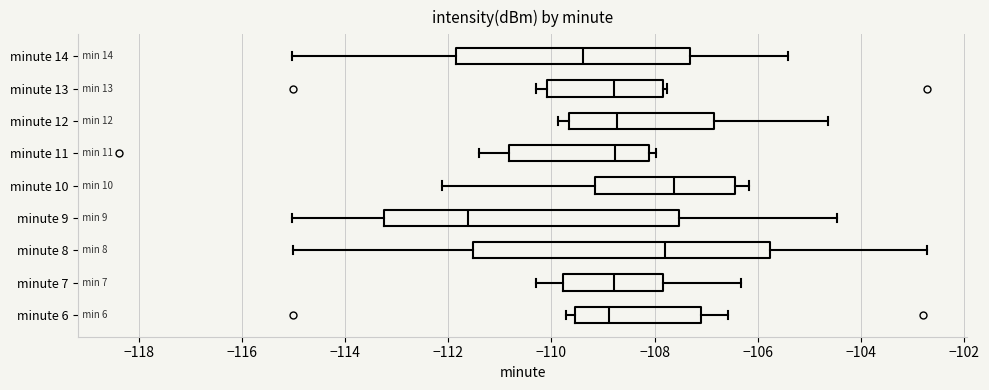

Reading bottom to top, read every box against the x-axis: the position of its median line, the range the box covers, and the ends of its whiskers. The values are not printed on the chart, so give them approximately, as read against the axis.

minute 6: median -108.8, box -109.6 to -107.2, whiskers -109.8 to -106.6
minute 7: median -108.8, box -109.8 to -107.8, whiskers -110.2 to -106.4
minute 8: median -107.8, box -111.6 to -105.8, whiskers -115.0 to -102.8
minute 9: median -111.6, box -113.2 to -107.6, whiskers -115.0 to -104.4
minute 10: median -107.6, box -109.2 to -106.4, whiskers -112.2 to -106.2
minute 11: median -108.8, box -110.8 to -108.0, whiskers -111.4 to -108.0 (just right of the box's right edge)
minute 12: median -108.8, box -109.6 to -106.8, whiskers -109.8 to -104.6
minute 13: median -108.8, box -110.0 to -107.8, whiskers -110.2 to -107.8 (just right of the box's right edge)
minute 14: median -109.4, box -111.8 to -107.4, whiskers -115.0 to -105.4